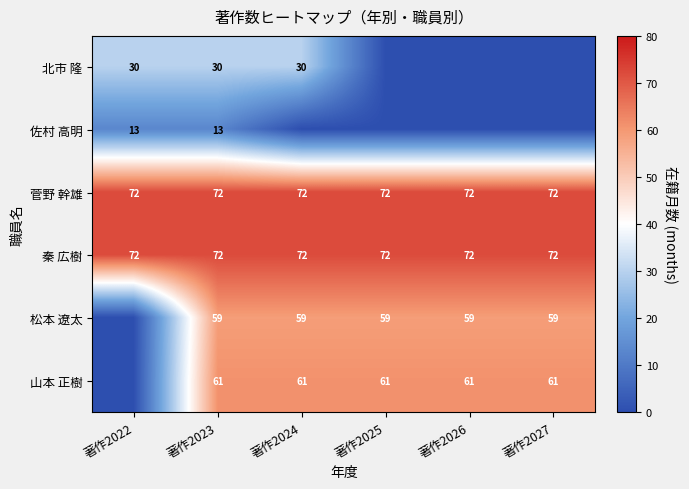

What is the spread (max minus min) of values at 著作2023?

59